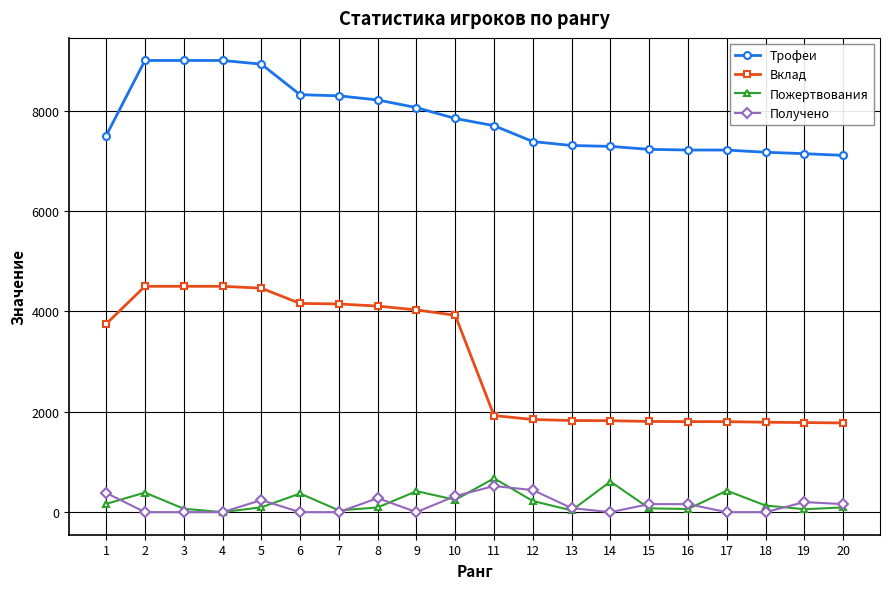

Which series has the largest total across all categories?

Трофеи